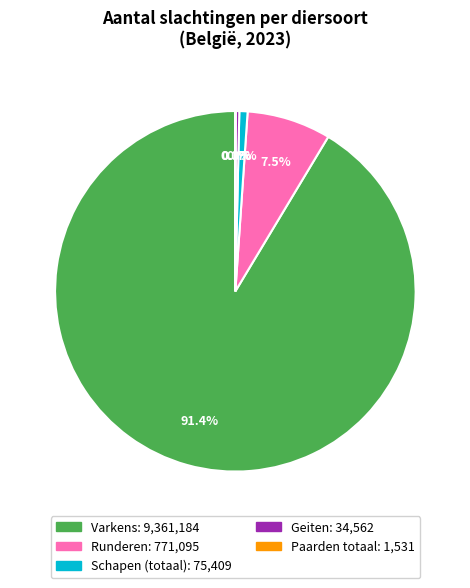

Does any single category account for the majority?

Yes